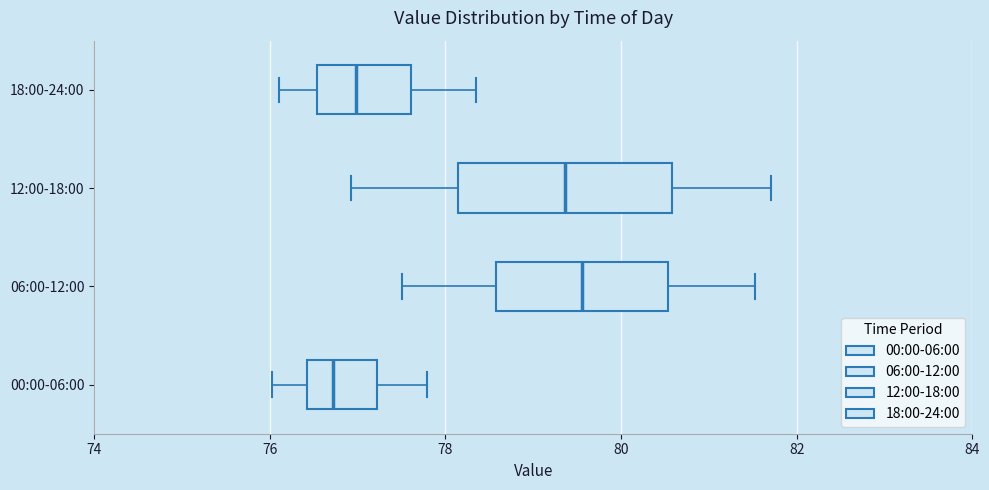

Reading bottom to top, transcribe this box plot: for each box, give where its median line is, the range the box spans, and where its two whiskers end, as read against the x-axis. The values are not printed on the chart, so give them approximately, as read against the axis.

00:00-06:00: median 76.8, box 76.4 to 77.2, whiskers 76.0 to 77.8
06:00-12:00: median 79.6, box 78.6 to 80.6, whiskers 77.6 to 81.6
12:00-18:00: median 79.4, box 78.2 to 80.6, whiskers 77.0 to 81.8
18:00-24:00: median 77.0, box 76.6 to 77.6, whiskers 76.2 to 78.4